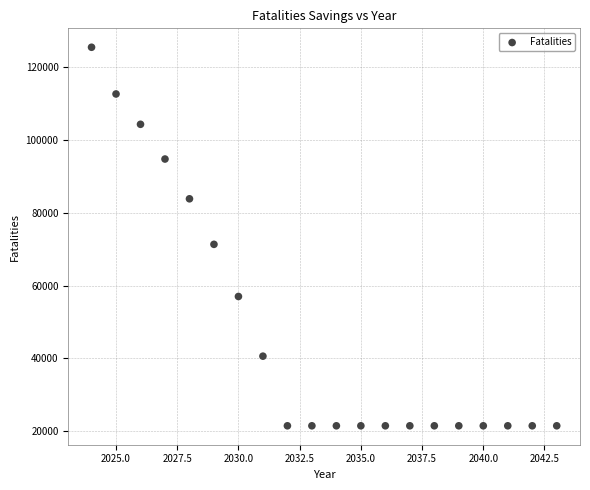

What is the range of Y values (max minus min)?

103900.0